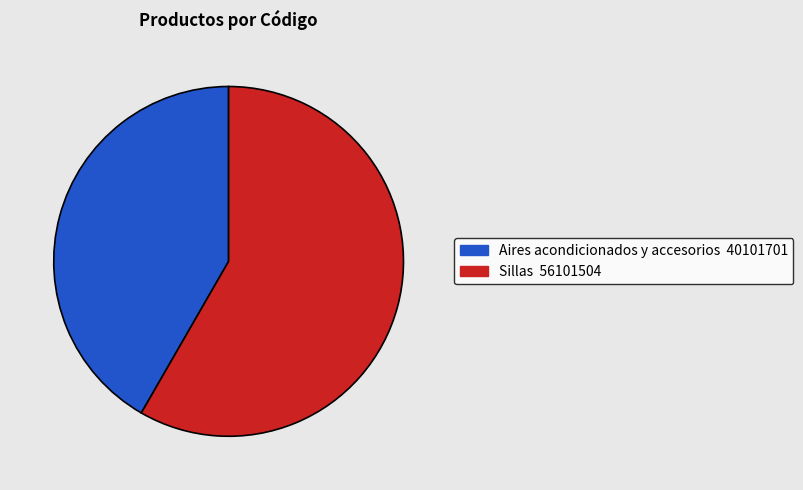

What is the largest slice in the pie chart?

Sillas